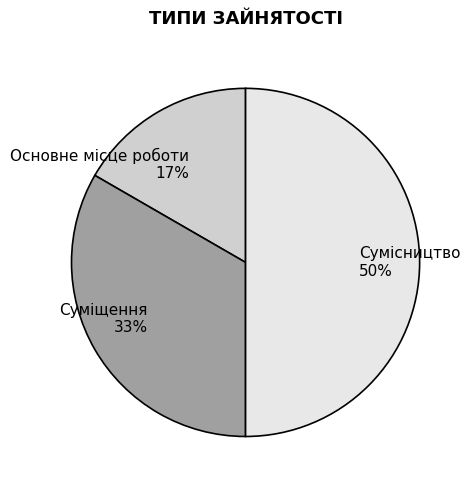

How many slices are in this pie chart?

3